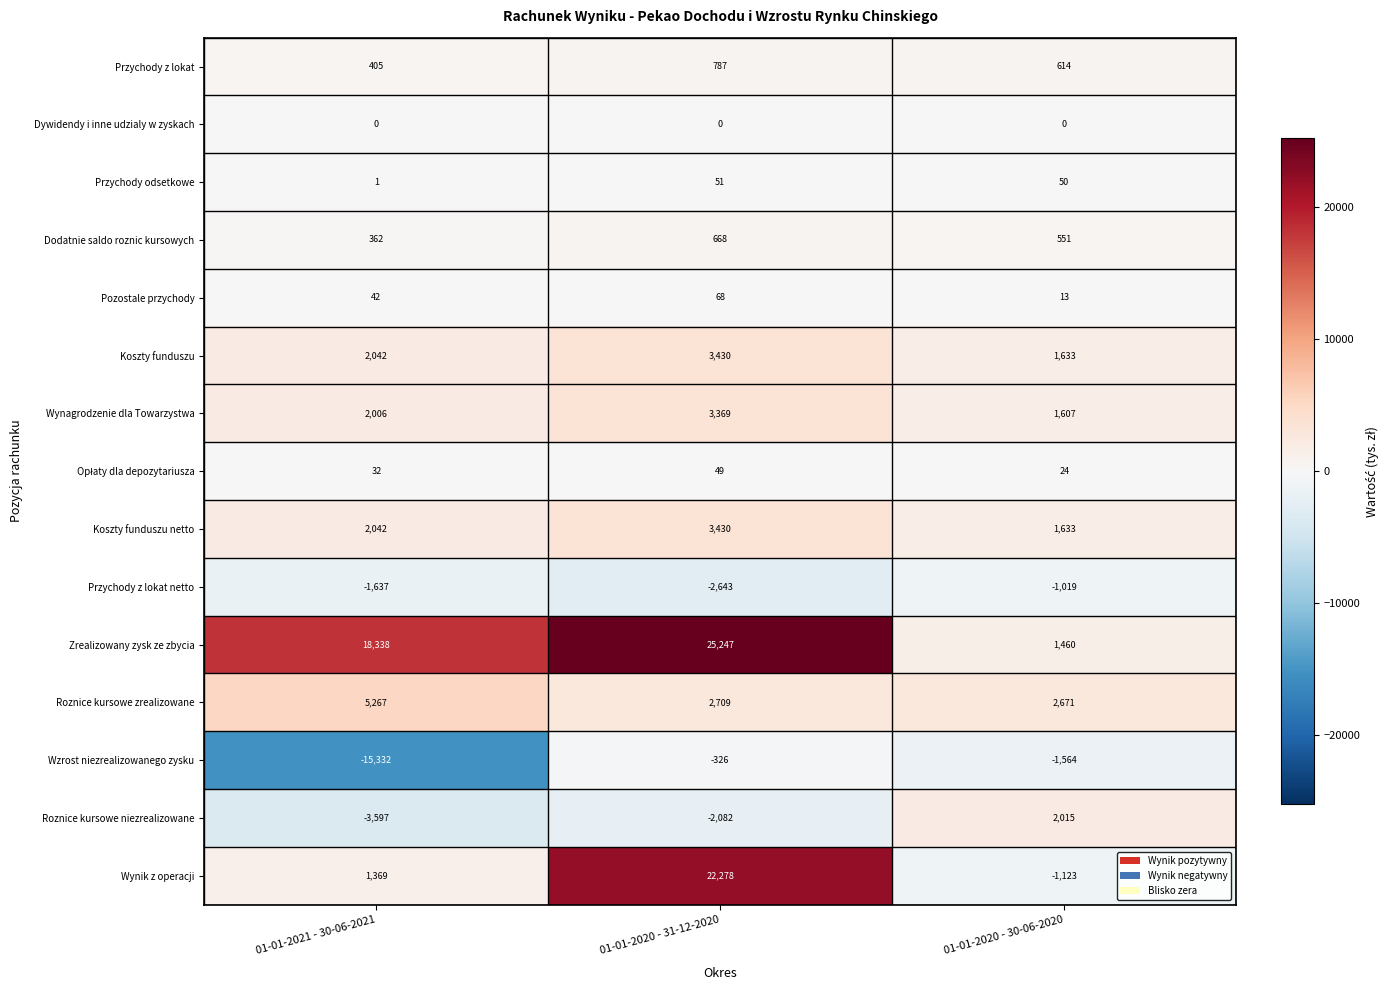

Count the Zrealizowany zysk ze zbycia values in the range 1460 to 25247.

3